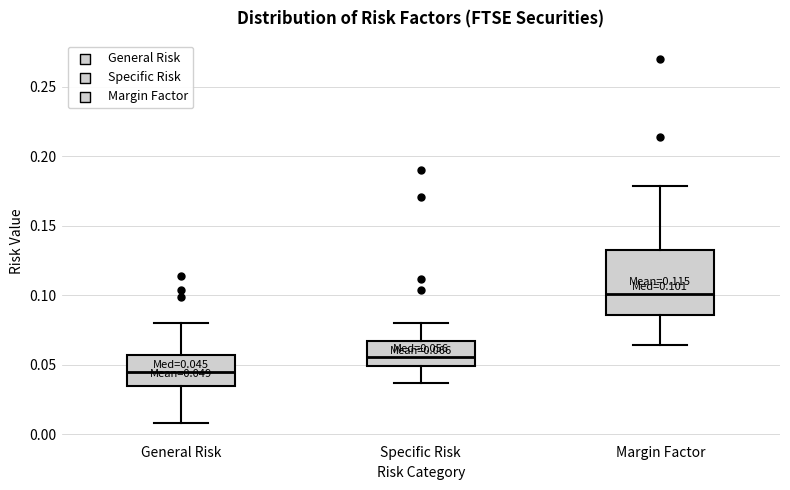

Which box has the lowest median line?

General Risk